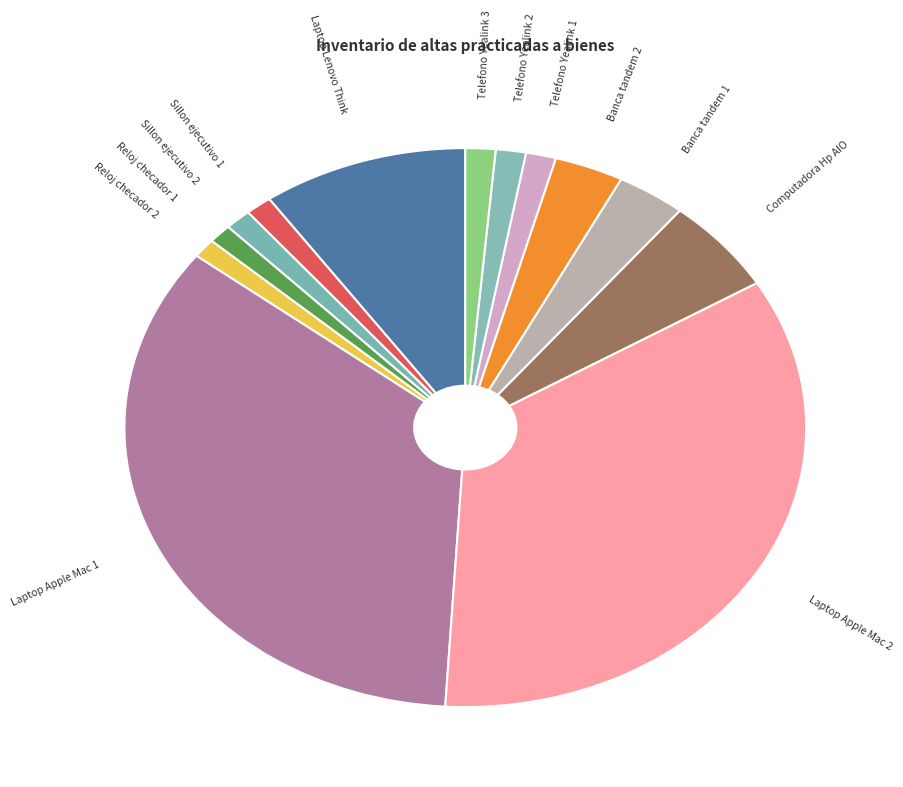

Which category has the biggest portion of the pie?

Laptop Apple Mac 1